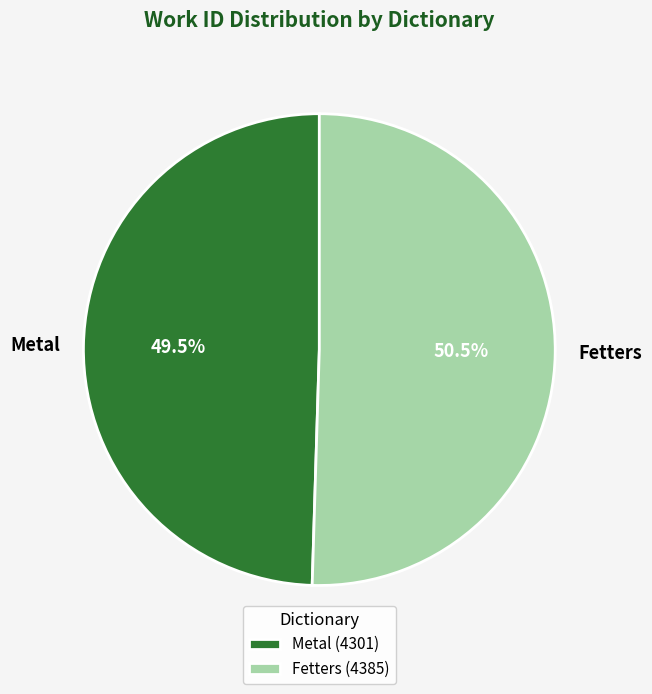

To the nearest percent, what is the average slice percentage?

50%